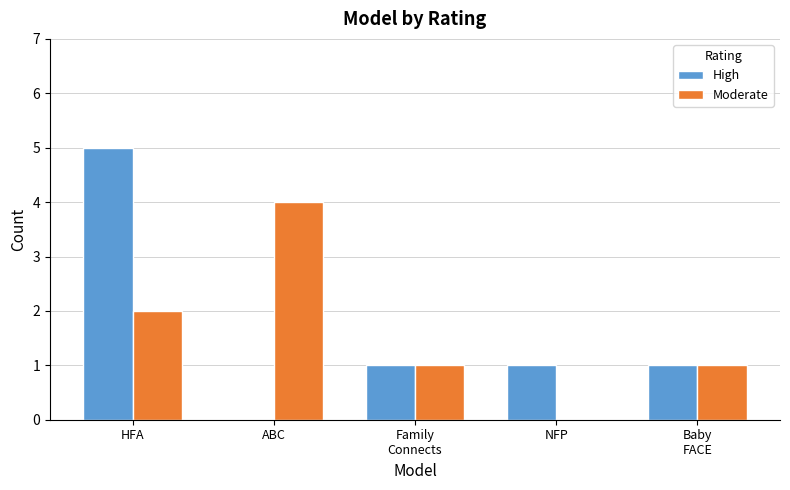

What is the maximum value for High?

5